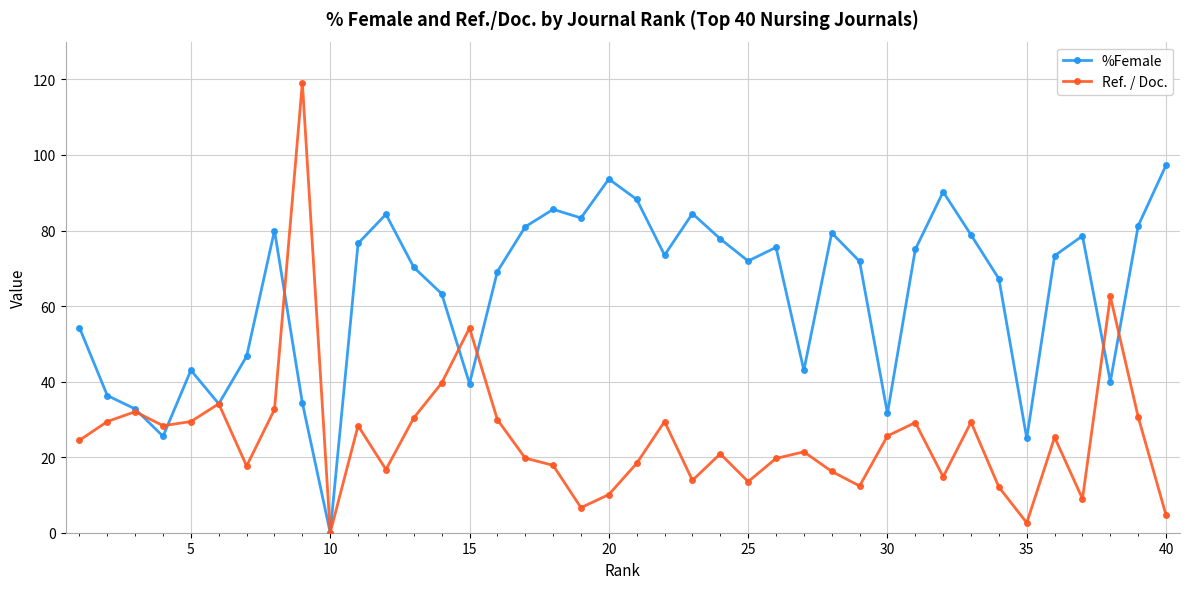

What is the value of the Ref. / Doc. point at the 11th from the left?

28.3